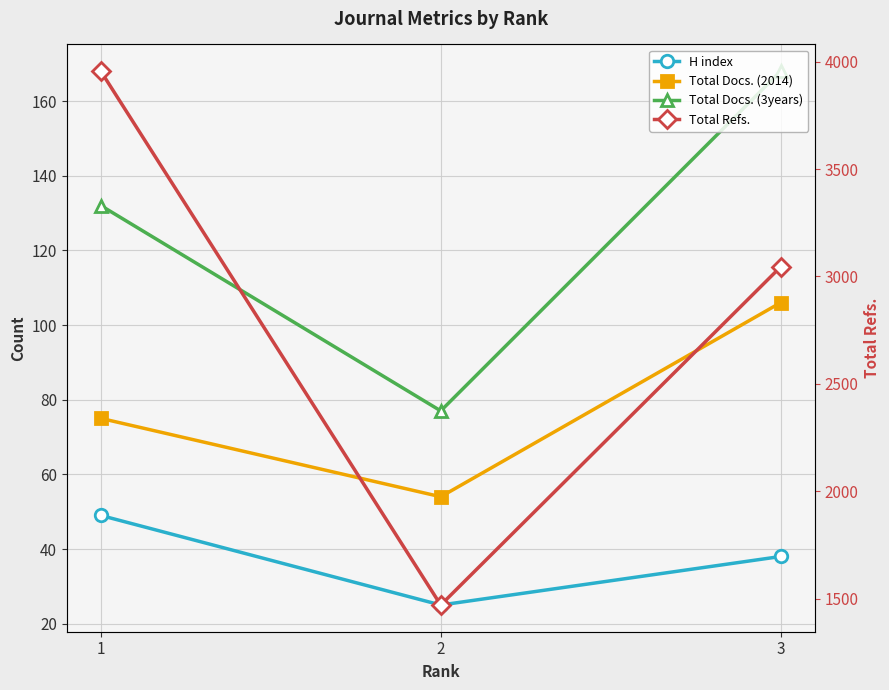

How many Total Docs. (3years) values are between 77 and 168?

3